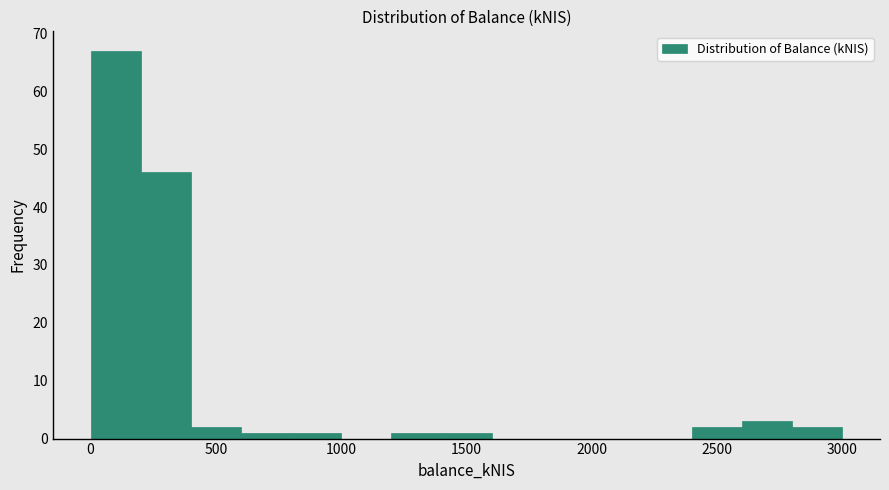

Which range on the x-axis has the tallest bar?

0 to 200